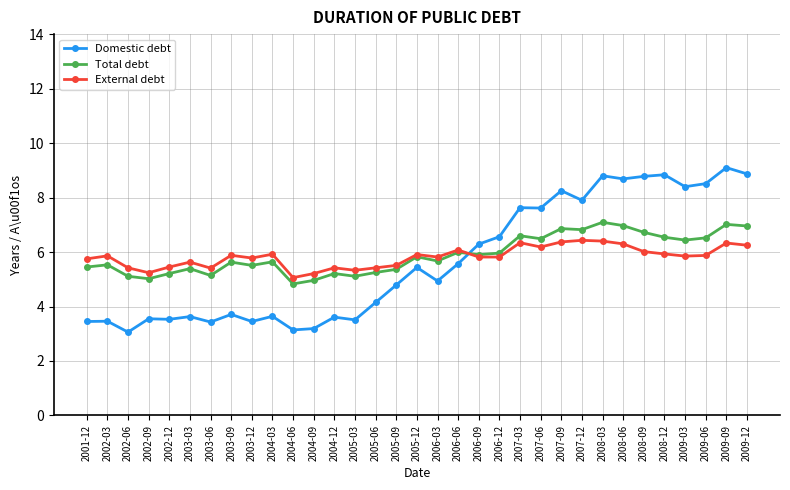

What value does the External debt series have at 2008-06?

6.3